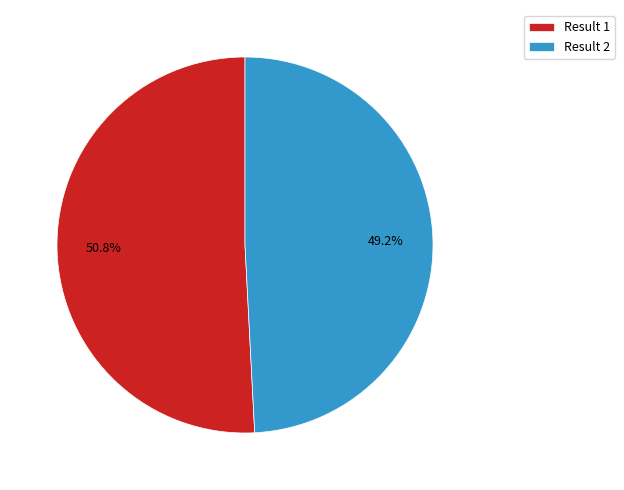

How many segments does this pie chart have?

2